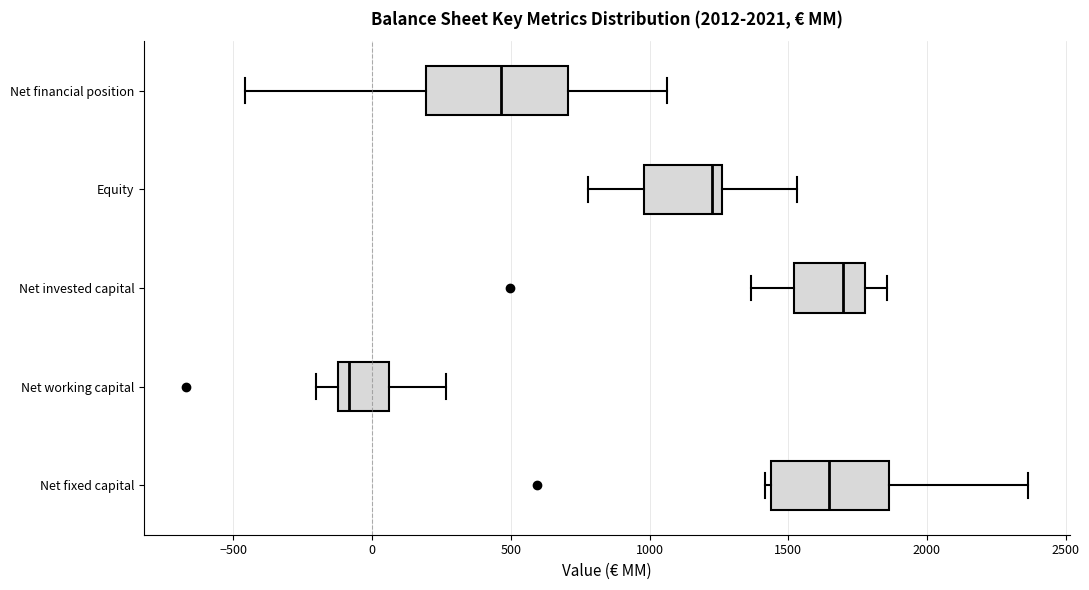

Reading bottom to top, transcribe this box plot: for each box, give where its median line is, the range the box spans, and where its two whiskers end, as read against the x-axis. The values are not printed on the chart, so give them approximately, as read against the axis.

Net fixed capital: median 1650, box 1450 to 1850, whiskers 1400 to 2350
Net working capital: median -100 (just right of the box's left edge), box -100 to 50, whiskers -200 to 250
Net invested capital: median 1700, box 1500 to 1800, whiskers 1350 to 1850
Equity: median 1250 (just left of the box's right edge), box 1000 to 1250, whiskers 800 to 1550
Net financial position: median 450, box 200 to 700, whiskers -450 to 1050